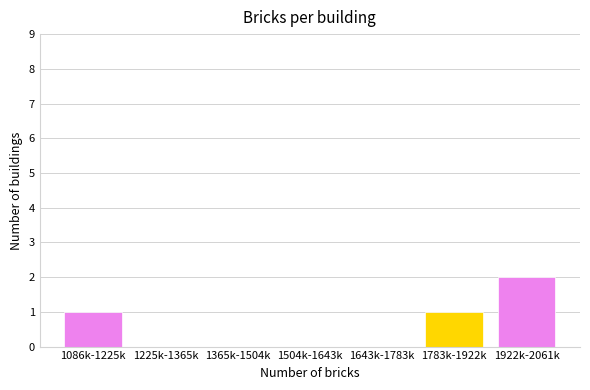

Reading left to right, transcribe all the data shown in this chart.

1086k-1225k=1	1225k-1365k=0	1365k-1504k=0	1504k-1643k=0	1643k-1783k=0	1783k-1922k=1	1922k-2061k=2